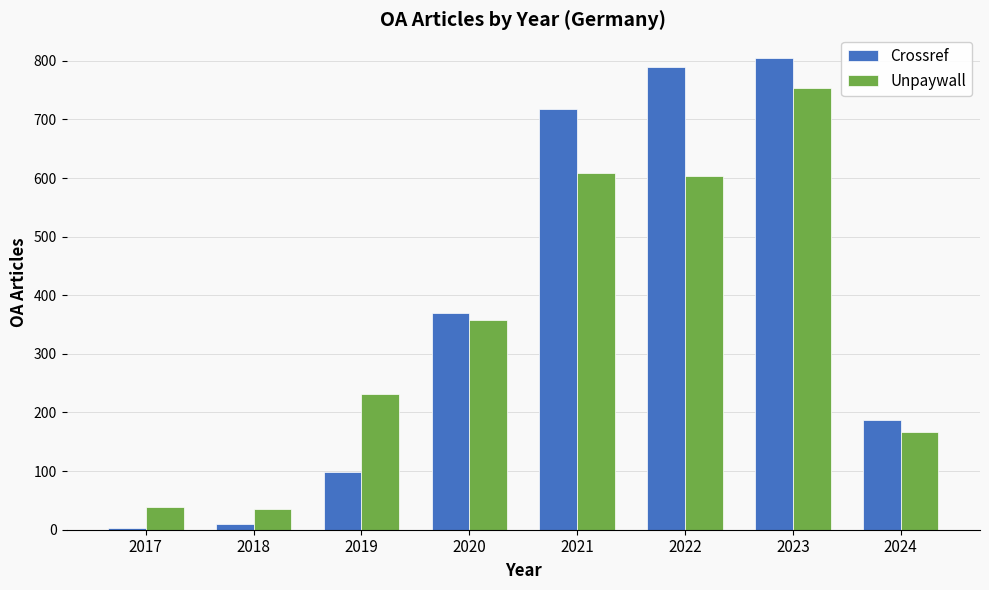

The Crossref series shows 370 at 2020. True or false?

True